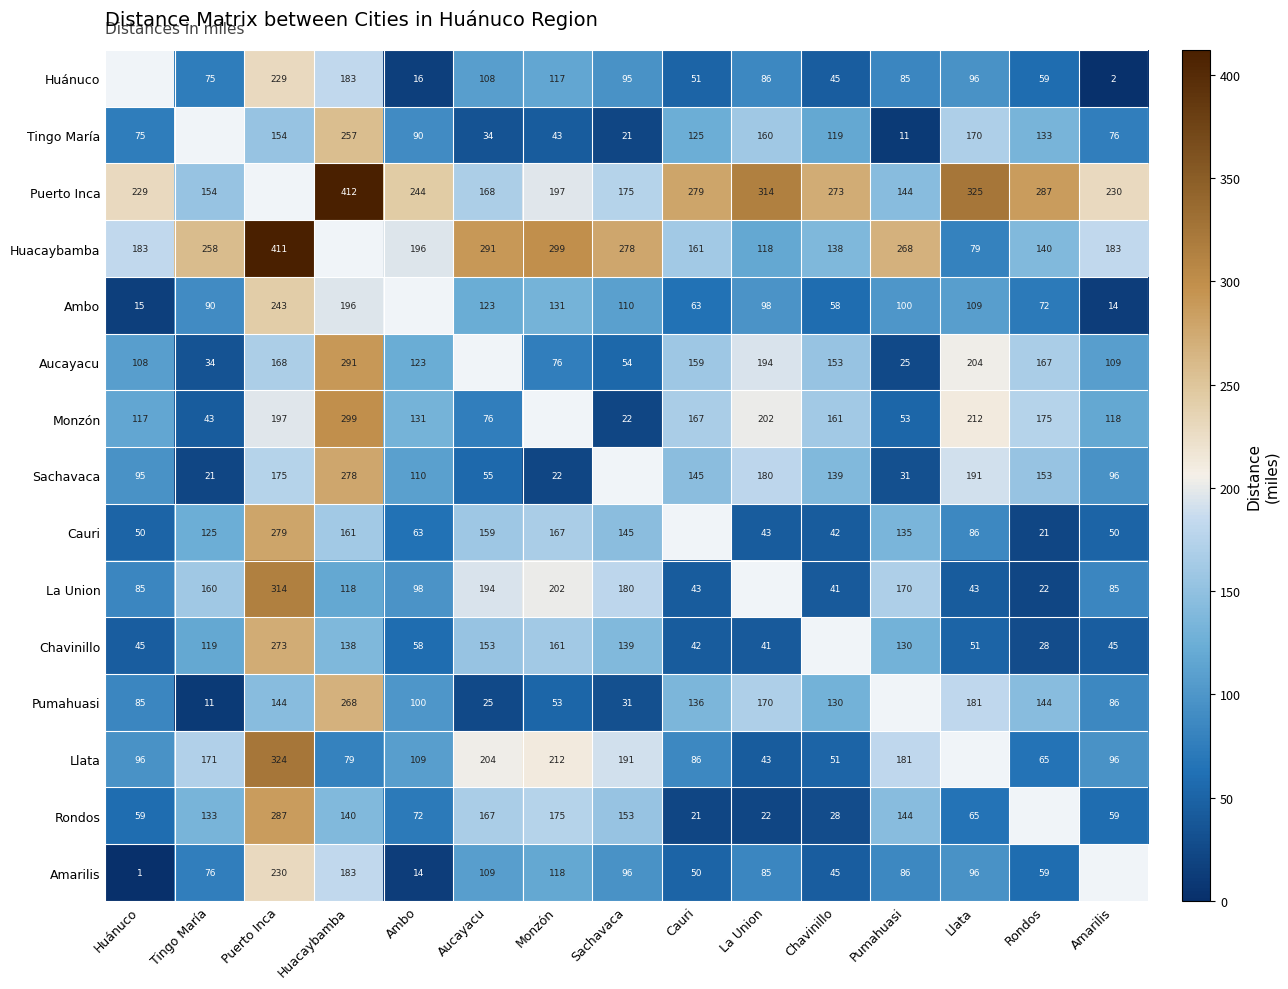

What is the greatest value displayed?

412.0